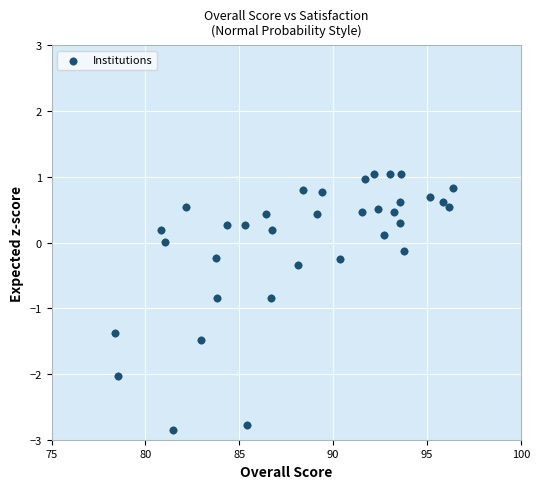

What is the range of X values (max minus min)?

18.0